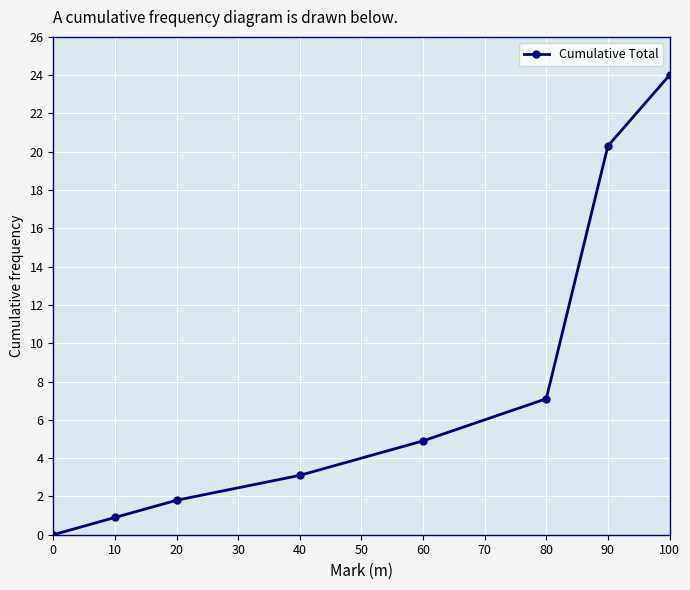

How many lines are shown in the chart?

1